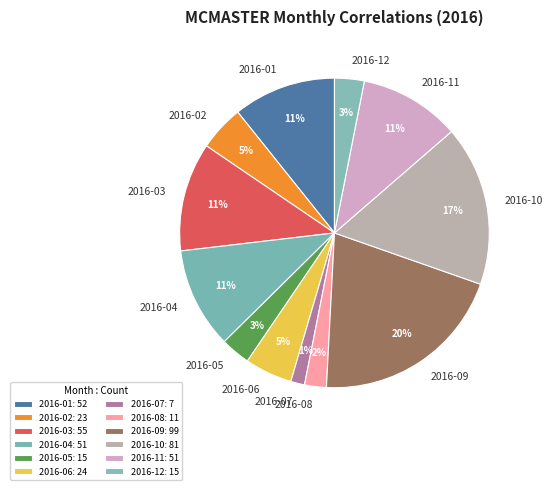

Do 2016-01 and 2016-03 together represent more than half of the pie?

No